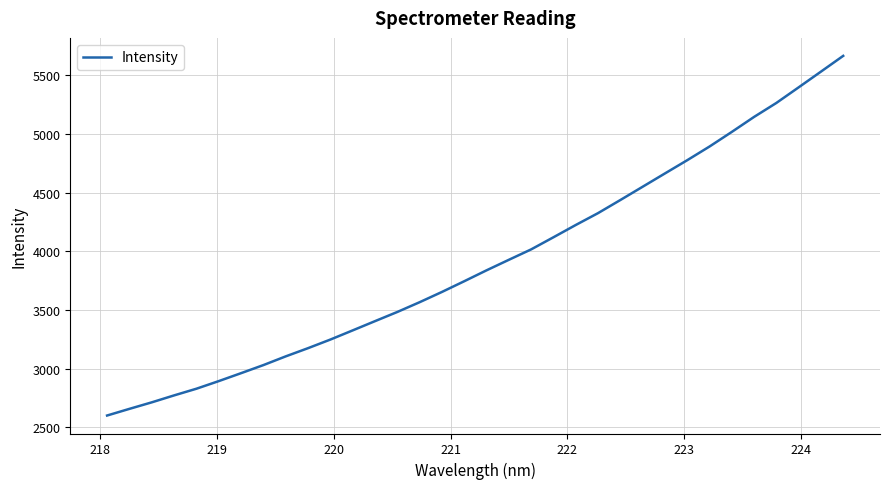

What is the difference between the maximum and minimum values?

3064.1